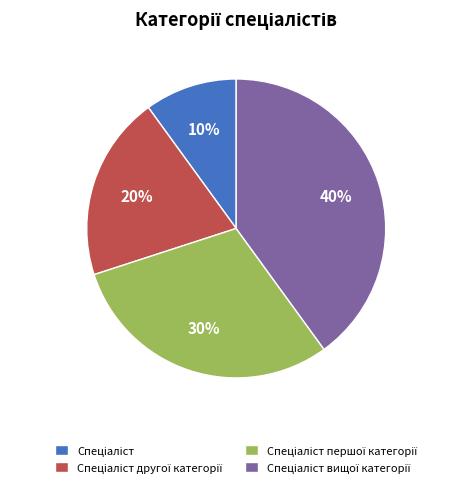

To the nearest percent, what is the difference between the largest and smallest slice percentages?

30%